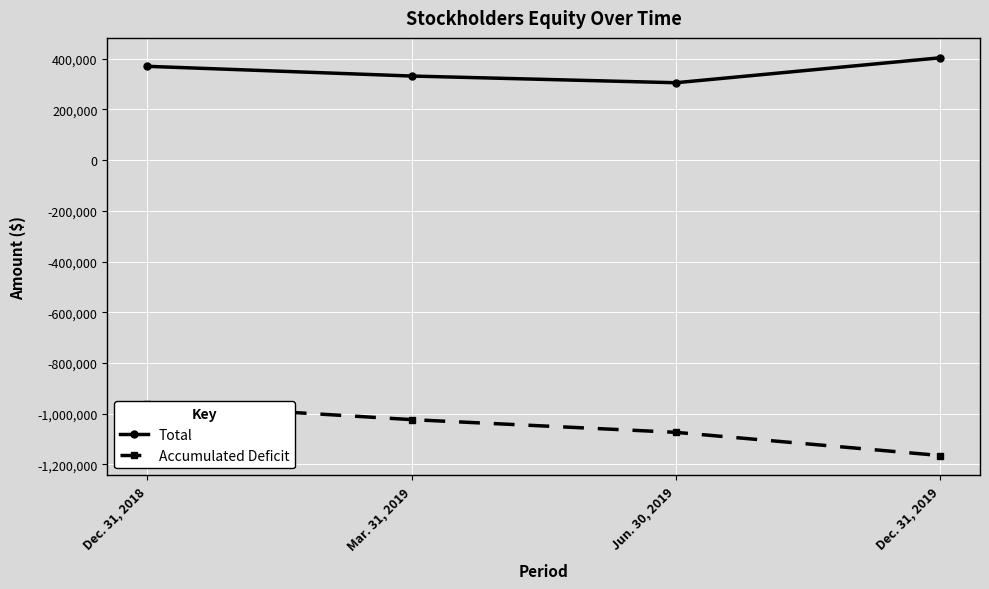

How many lines are shown in the chart?

2